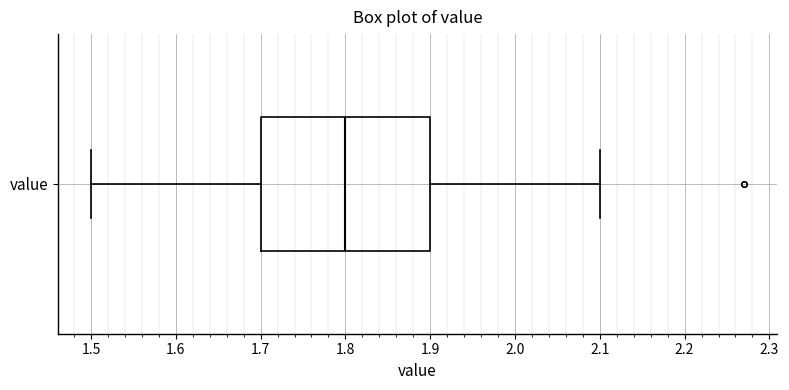

Transcribe this box plot: give where the median line is, the range the box spans, and where the two whiskers end, as read against the x-axis. The values are not printed on the chart, so give them approximately, as read against the axis.

median 1.8, box 1.7 to 1.9, whiskers 1.5 to 2.1